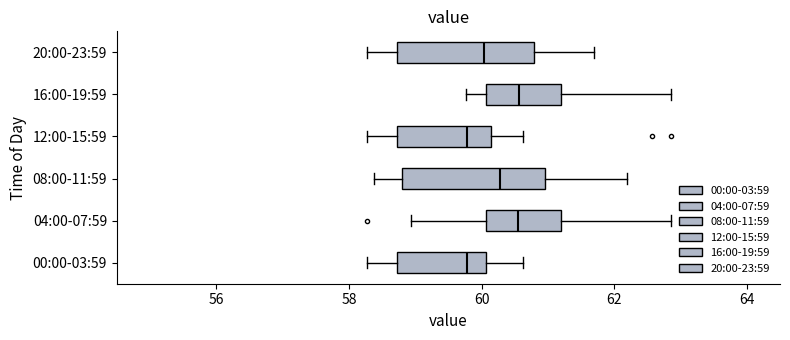

Reading bottom to top, read every box against the x-axis: the position of its median line, the range the box covers, and the ends of its whiskers. The values are not printed on the chart, so give them approximately, as read against the axis.

00:00-03:59: median 59.8, box 58.8 to 60.0, whiskers 58.2 to 60.6
04:00-07:59: median 60.6, box 60.0 to 61.2, whiskers 59.0 to 62.8
08:00-11:59: median 60.2, box 58.8 to 61.0, whiskers 58.4 to 62.2
12:00-15:59: median 59.8, box 58.8 to 60.2, whiskers 58.2 to 60.6
16:00-19:59: median 60.6, box 60.0 to 61.2, whiskers 59.8 to 62.8
20:00-23:59: median 60.0, box 58.8 to 60.8, whiskers 58.2 to 61.8